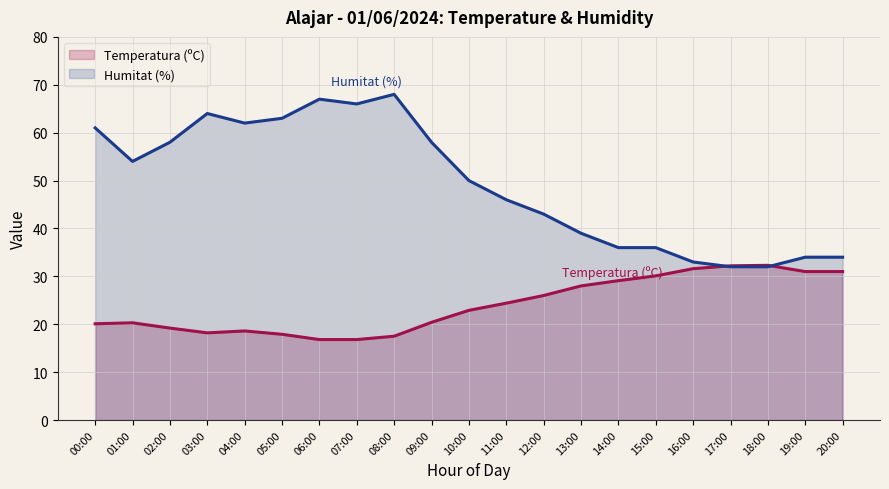

At which label does Temperatura (ºC) first exceed 22?

10:00